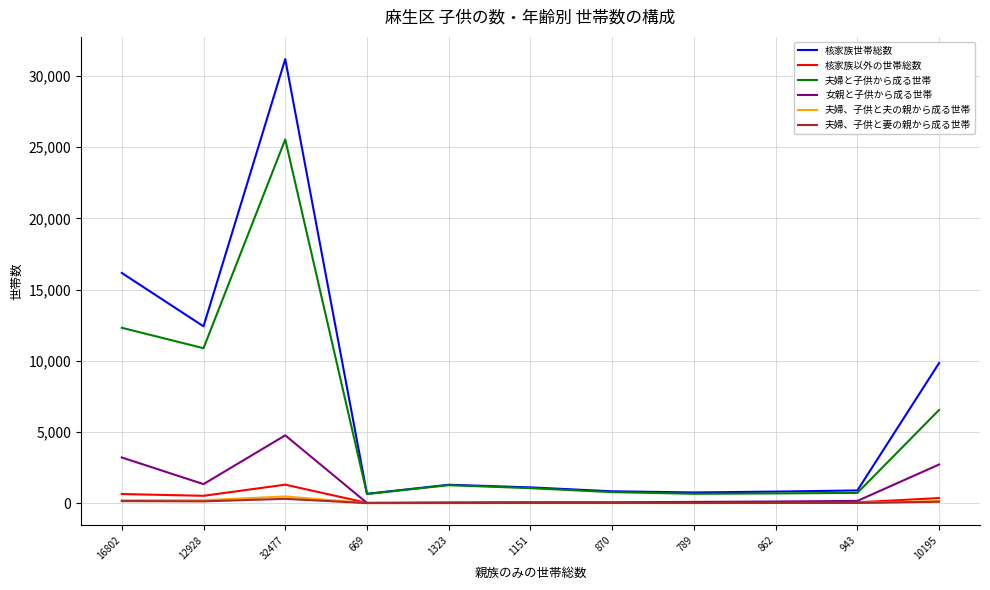

The value of 夫婦、子供と夫の親から成る世帯 at 870 is 10. True or false?

True